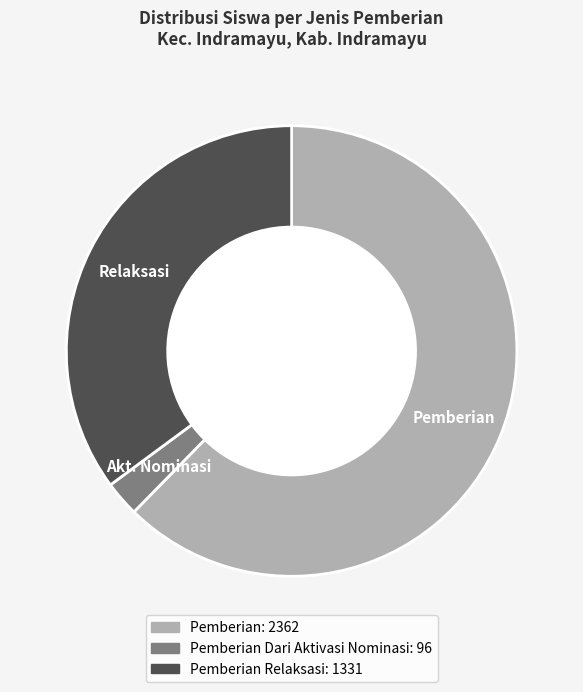

Combined, do Akt. Nominasi and Relaksasi account for over 50%?

No